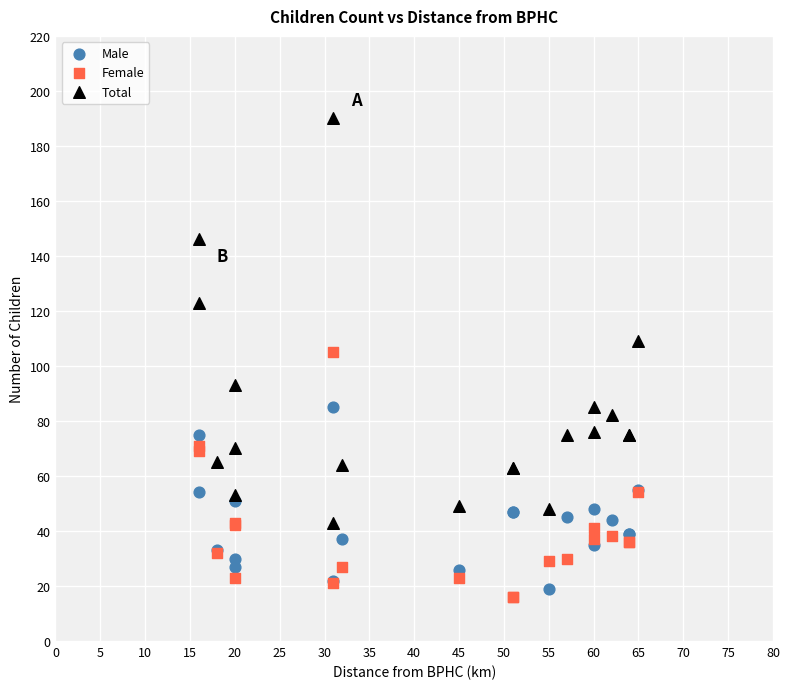

Which series has the widest spread of Y values?

Total